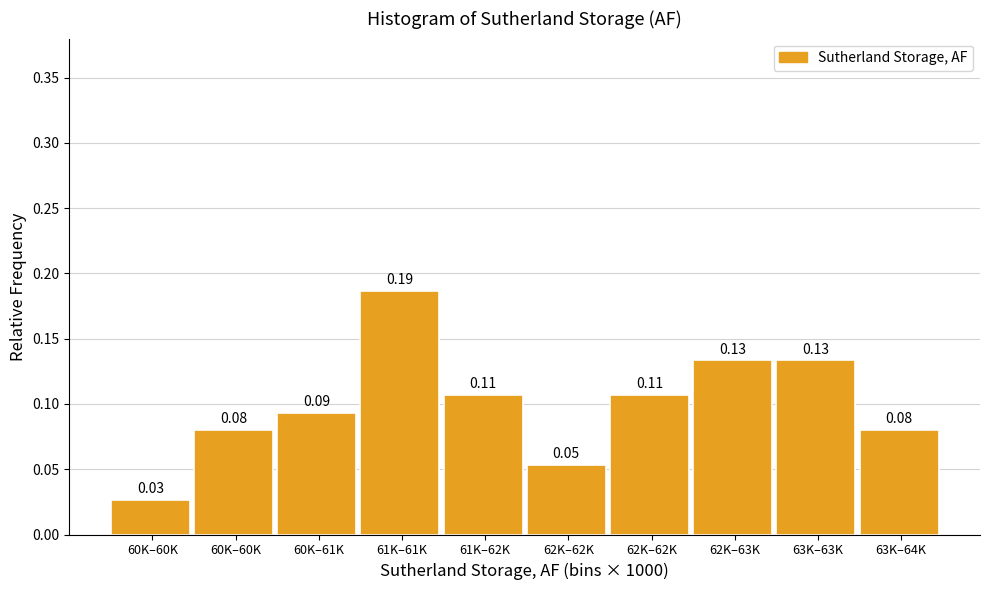

Count the number of categories in the chart.

10